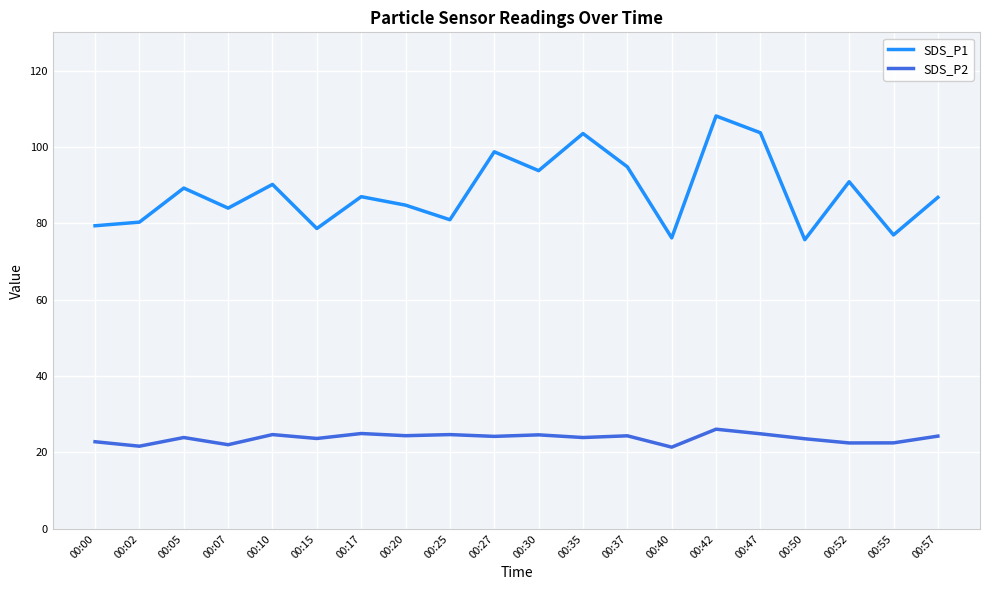

How many series are shown in this chart?

2